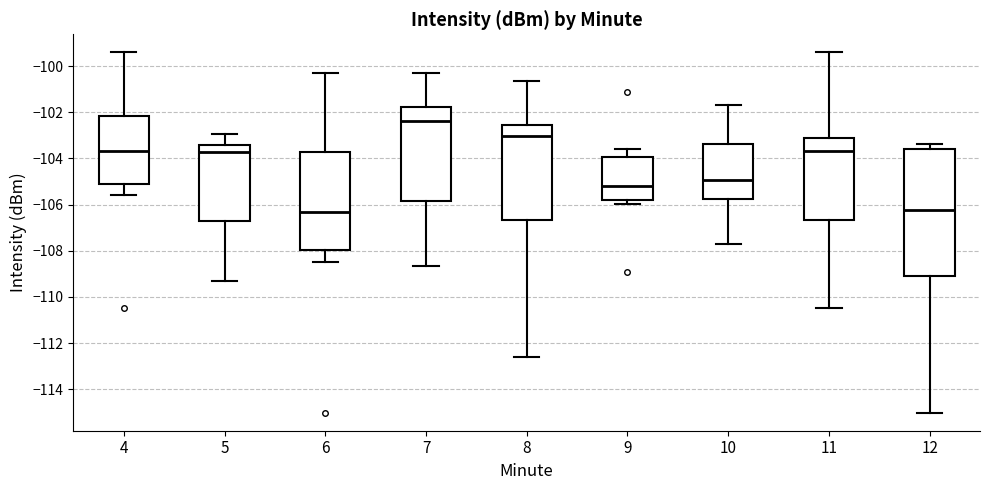

Which box's median line is the highest?

7